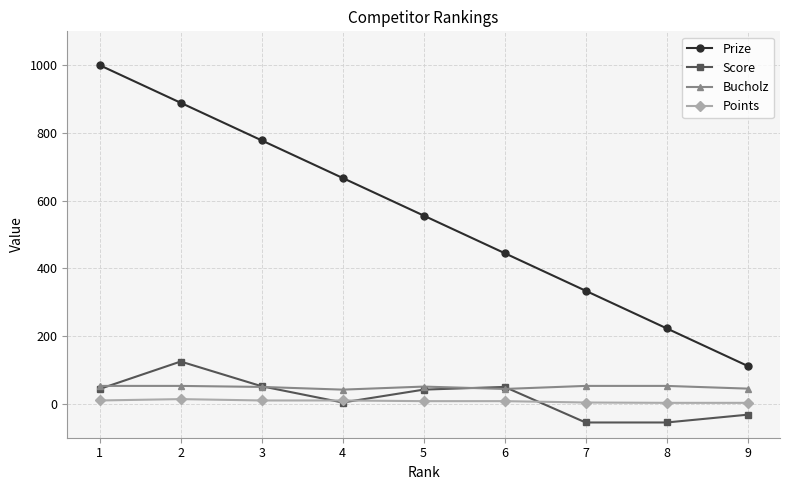

Is this an area chart (filled region under the line)?

No